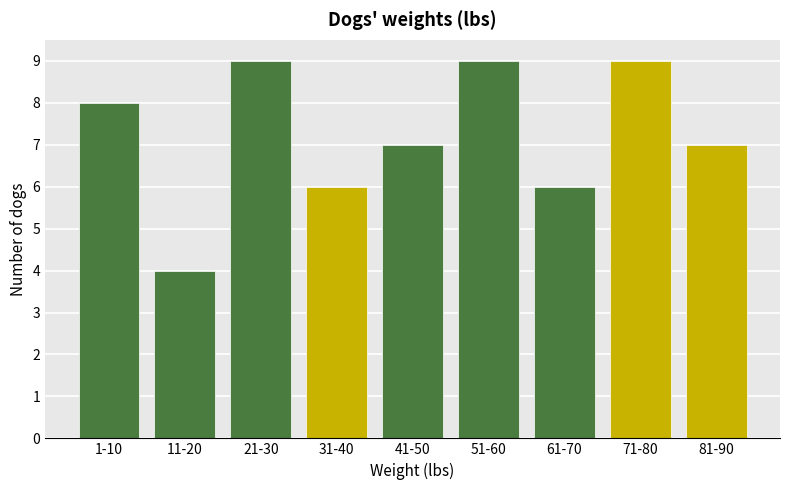

Reading left to right, list all the values displayed in this chart.

8	4	9	6	7	9	6	9	7